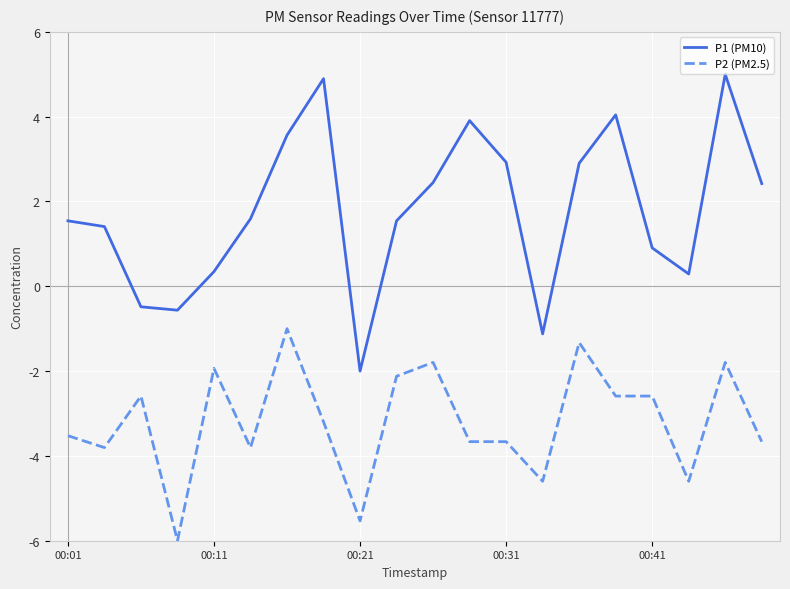

How many lines are shown in the chart?

2